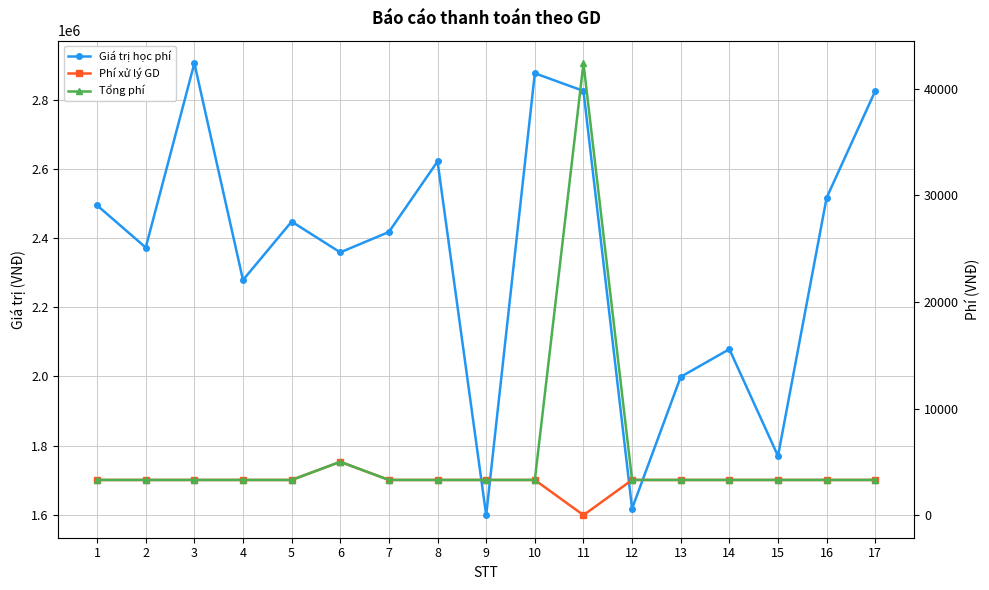

Reading right to left, what are all the values shown in this chart?

Giá trị học phí: 17=2826000	16=2517000	15=1770000	14=2079000	13=1999000	12=1618000	11=2826000	10=2877000	9=1599000	8=2622000	7=2418000	6=2359000	5=2448000	4=2279000	3=2906000	2=2373000	1=2495000
Phí xử lý GD: 17=3300	16=3300	15=3300	14=3300	13=3300	12=3300	11=0	10=3300	9=3300	8=3300	7=3300	6=5000	5=3300	4=3300	3=3300	2=3300	1=3300
Tổng phí: 17=3300	16=3300	15=3300	14=3300	13=3300	12=3300	11=42390	10=3300	9=3300	8=3300	7=3300	6=5000	5=3300	4=3300	3=3300	2=3300	1=3300